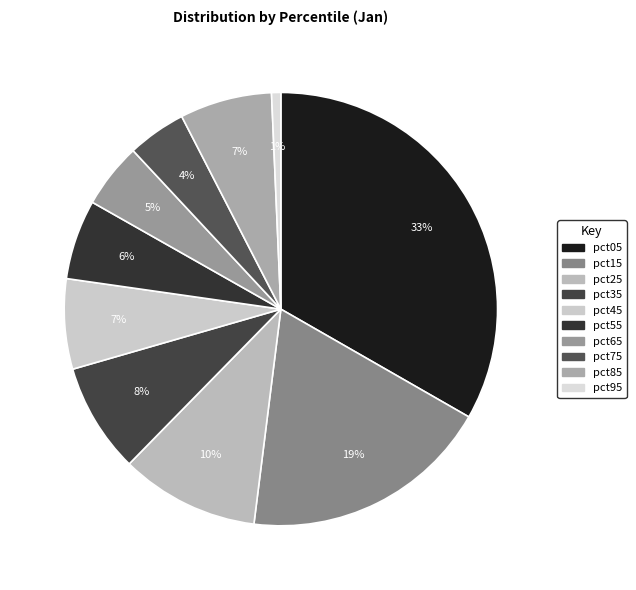

True or false: pct05 accounts for 23% of the total.

False